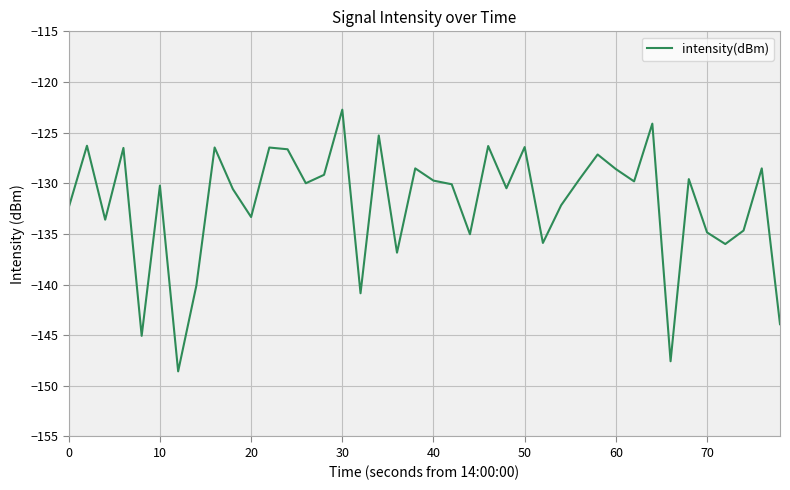

What is the difference between the maximum and minimum values?

25.8